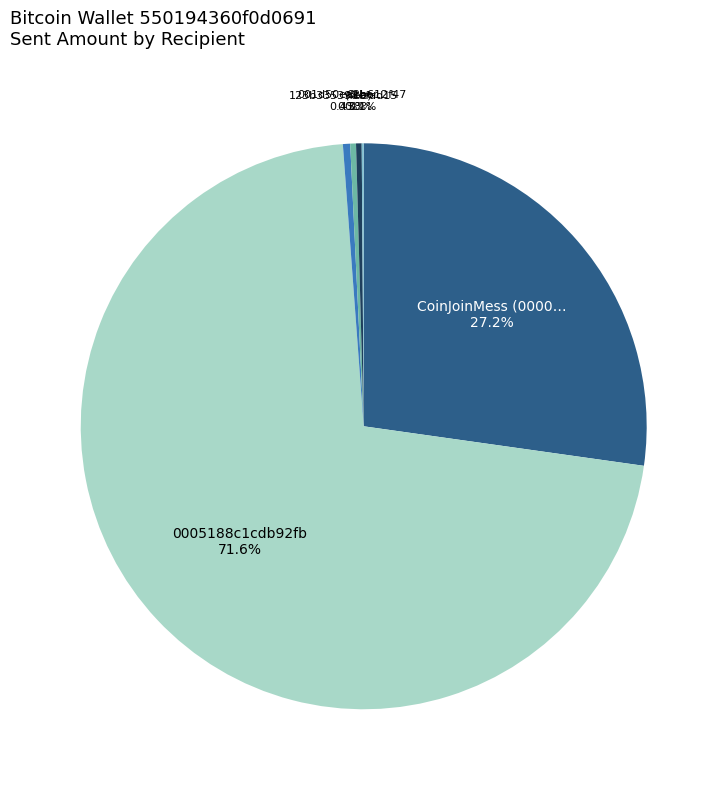

Does any single category account for the majority?

Yes